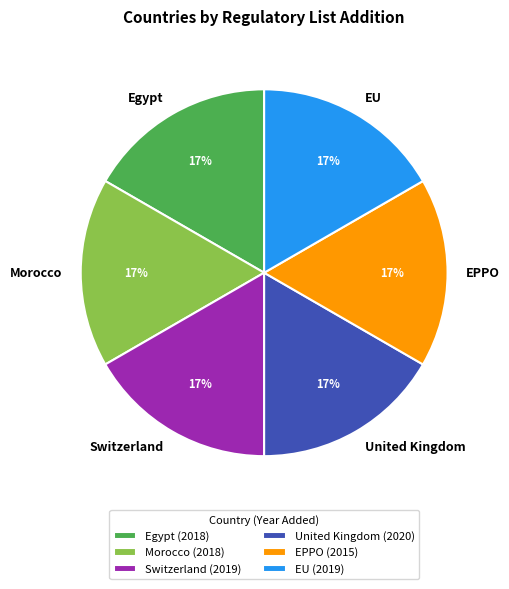

Is it true that EPPO is 17% of the pie?

True